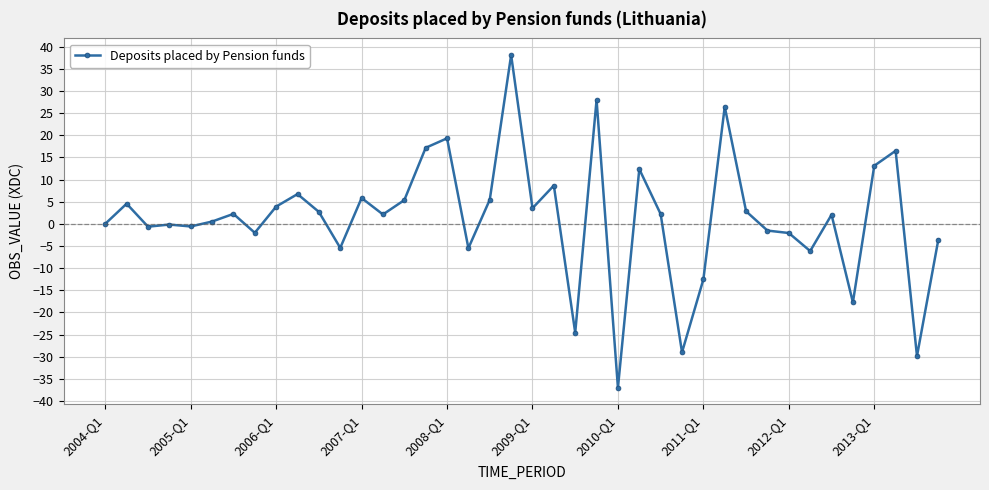

What is the sum of all values?

51.0